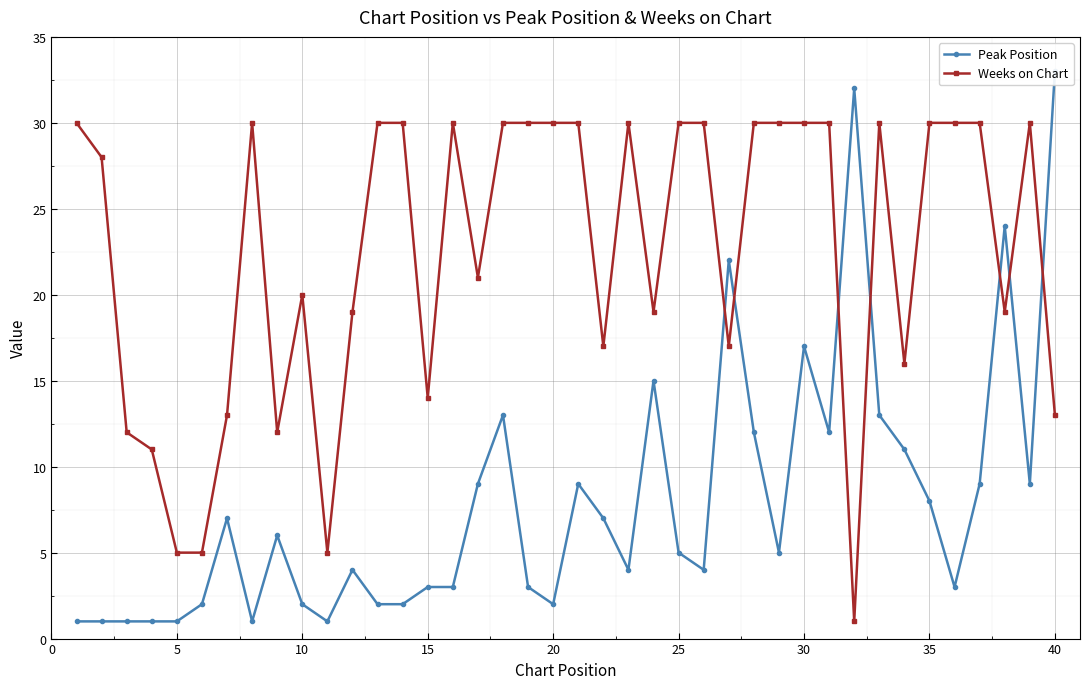

True or false: Weeks on Chart has more than 0 interior local peaks.

True